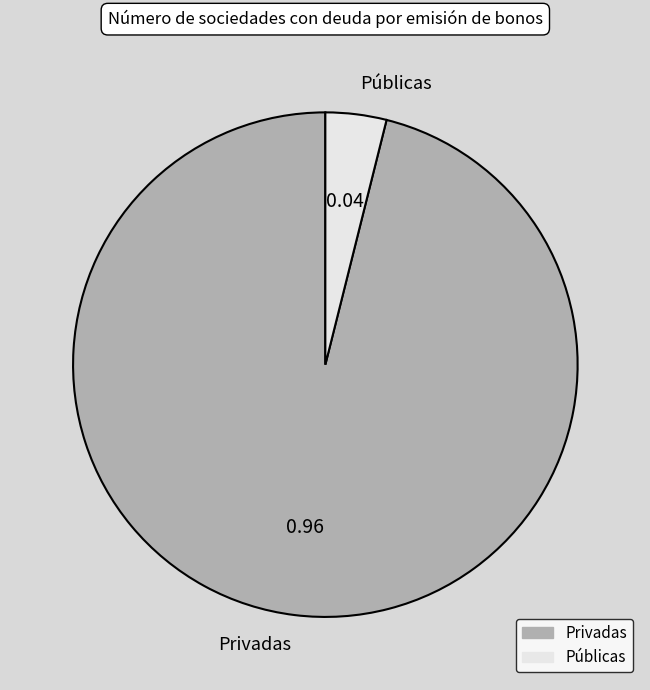

Which category has the biggest portion of the pie?

Privadas